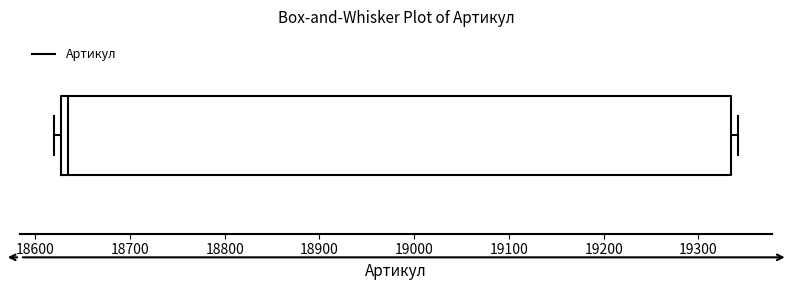

Where is the left edge of the box on the x-axis? The values are not printed on the chart, so give them approximately, as read against the axis.

18630